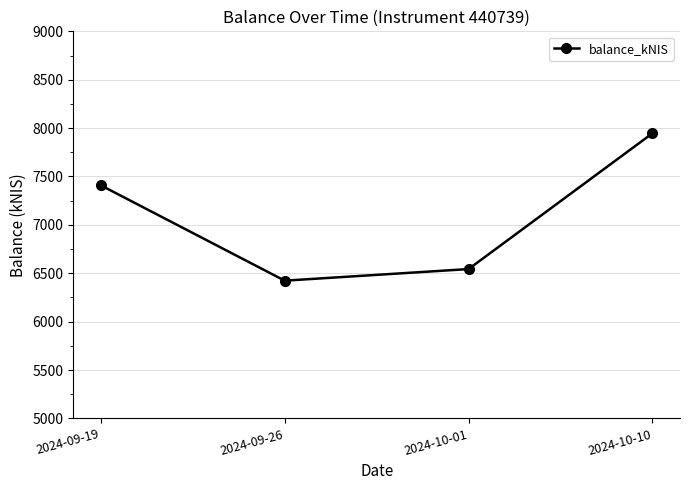

What position from the left is 2024-10-01?

3